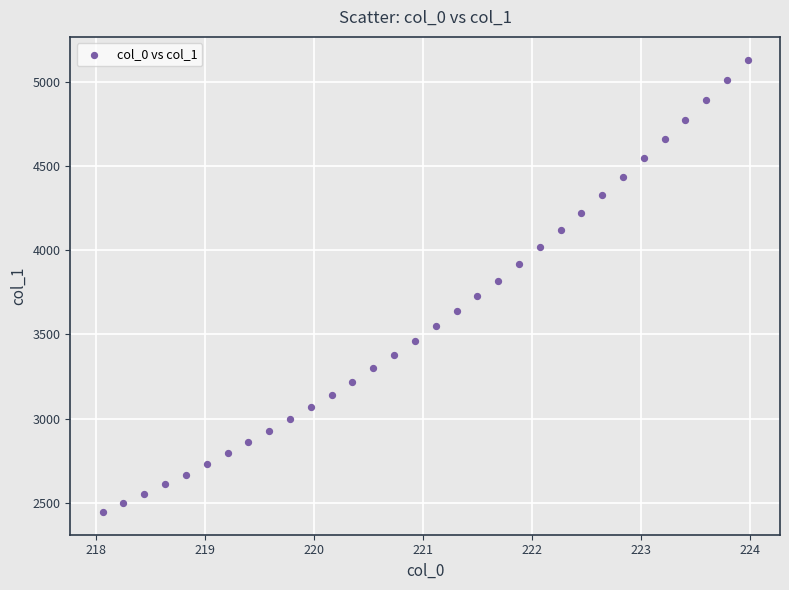

What is the range of Y values (max minus min)?

2685.5